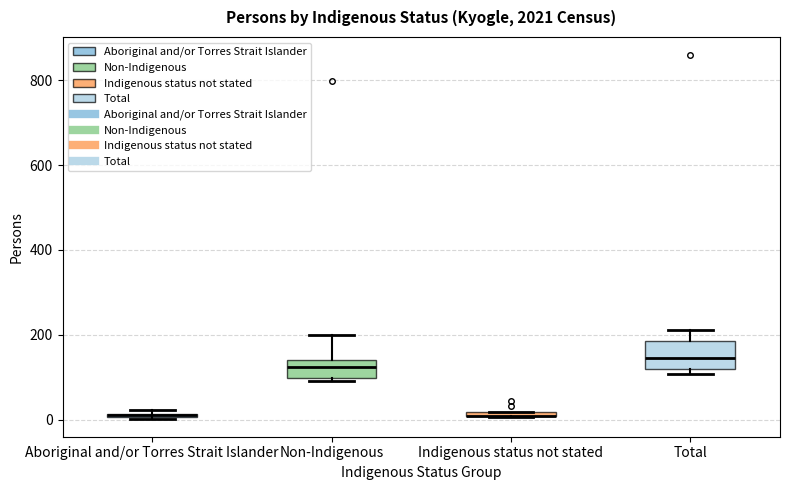

Where is the upper edge of the box for Indigenous status not stated on the y-axis? The values are not printed on the chart, so give them approximately, as read against the axis.

20